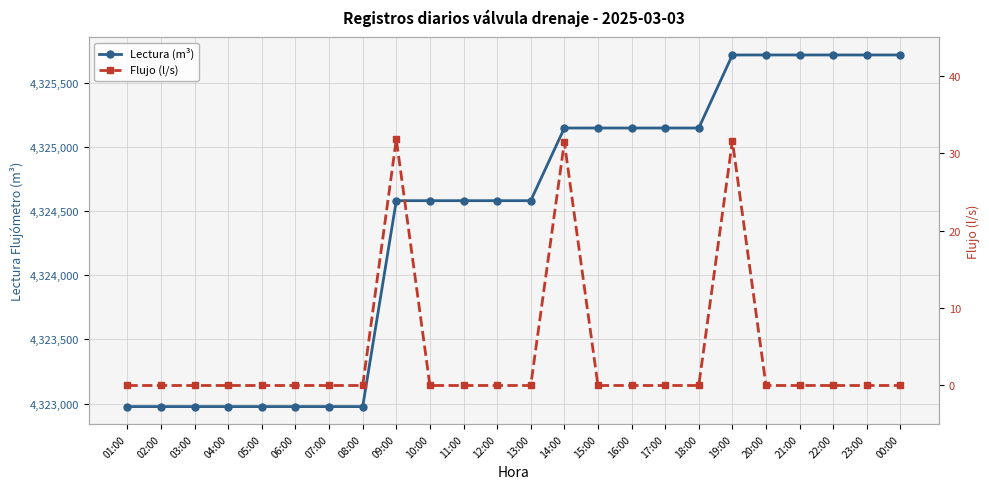

True or false: Lectura (m³) has more than 0 points higher than both neighbors.

False